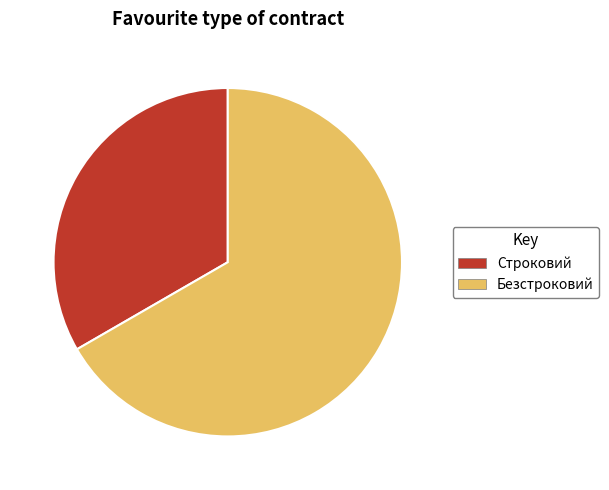

Between Строковий and Безстроковий, which is larger?

Безстроковий